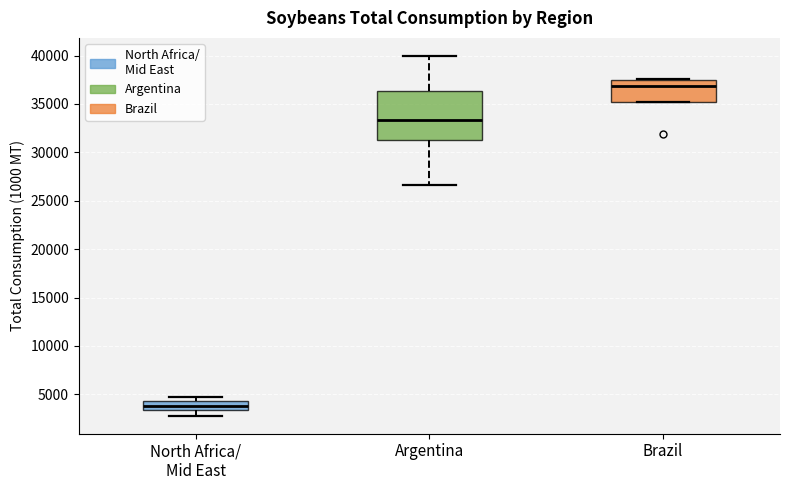

Reading left to right, read every box against the y-axis: the position of its median line, the range the box covers, and the ends of its whiskers. The values are not printed on the chart, so give them approximately, as read against the axis.

North Africa/ Mid East: median 4000, box 3500 to 4500, whiskers 3000 to 4500 (above the box's upper edge)
Argentina: median 33500, box 31000 to 36500, whiskers 26500 to 40000
Brazil: median 37000, box 35000 to 37500, whiskers 35000 to 37500 (just above the box's upper edge)